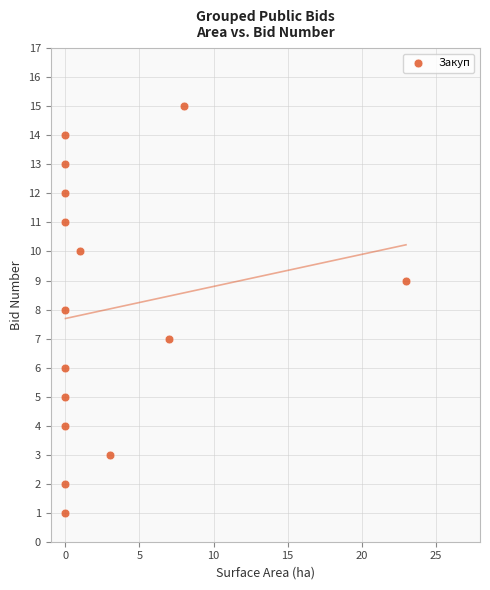

What is the range of X values (max minus min)?

23